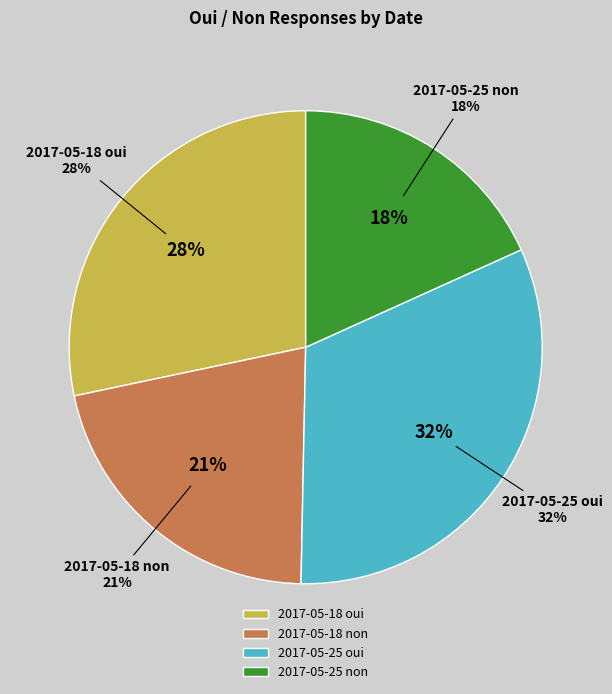

What is the ratio of the value at 2017-05-18 oui to the value at 2017-05-25 non?

1.6